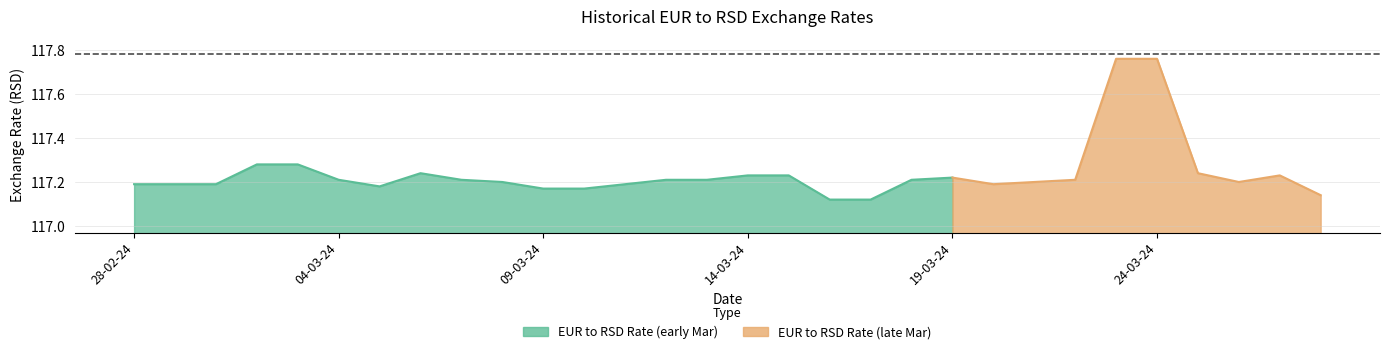

How many data points does each series have?

30